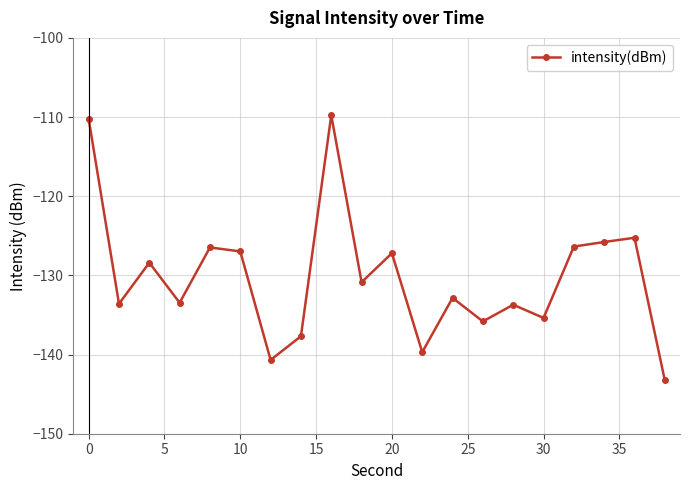

What is the maximum value shown in the chart?

-109.8